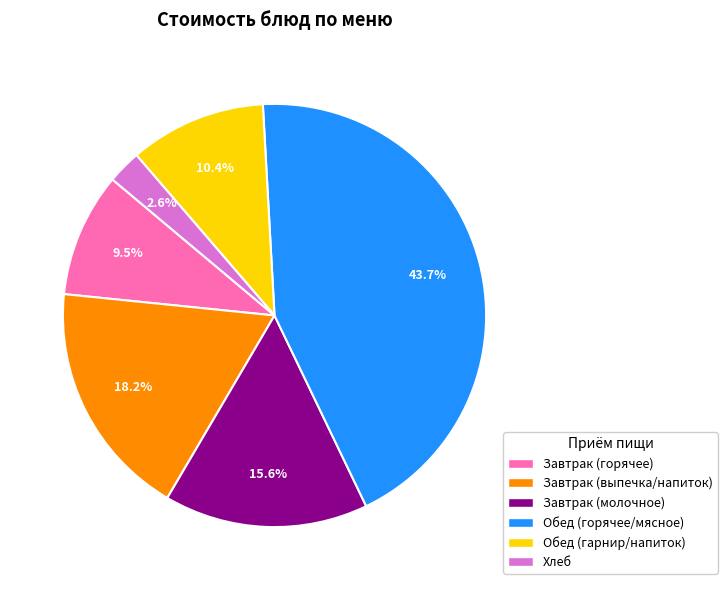

Does Хлеб account for over 50% of the chart?

No